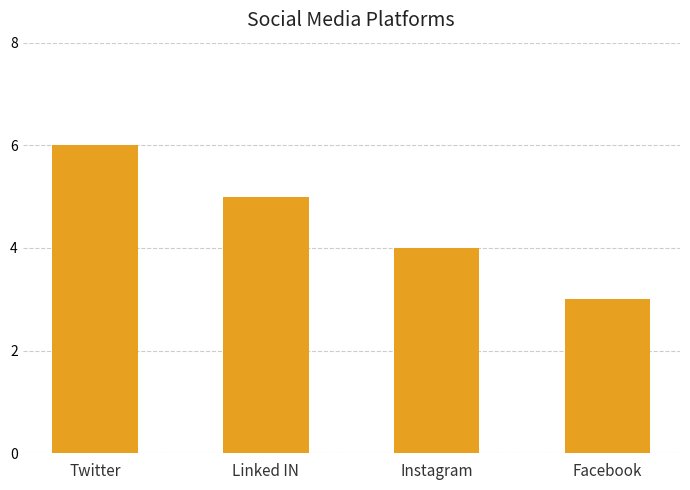

What is the difference between the second highest and minimum values?

2